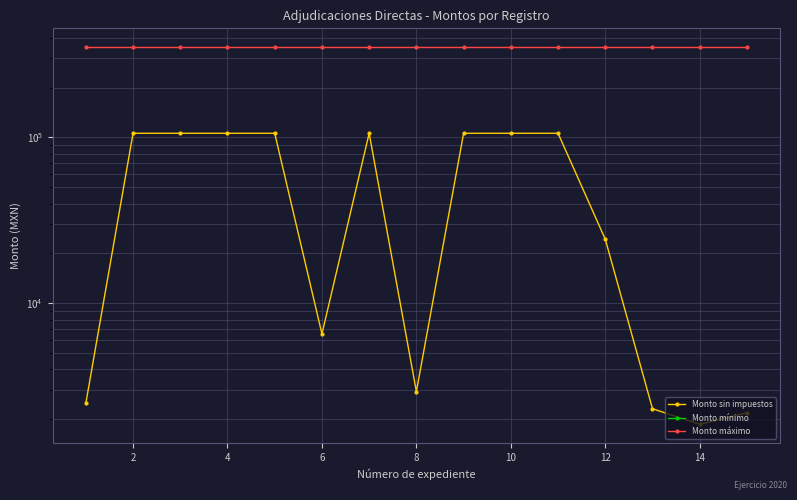

Rank the series by their maximum value, from highest to lowest.

Monto máximo, Monto sin impuestos, Monto mínimo